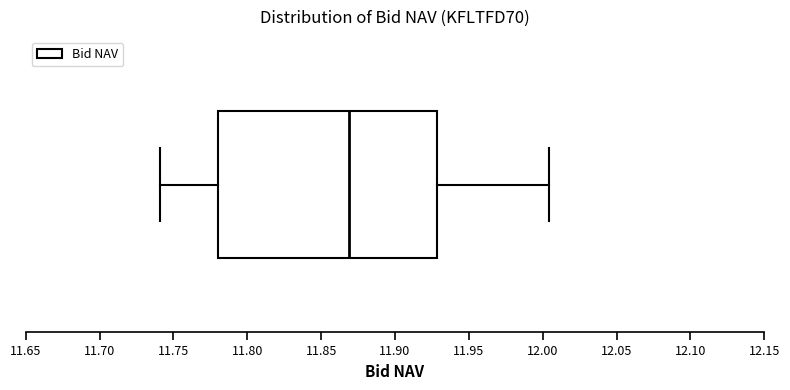

Transcribe this box plot: give where the median line is, the range the box spans, and where the two whiskers end, as read against the x-axis. The values are not printed on the chart, so give them approximately, as read against the axis.

median 11.870, box 11.780 to 11.930, whiskers 11.740 to 12.005